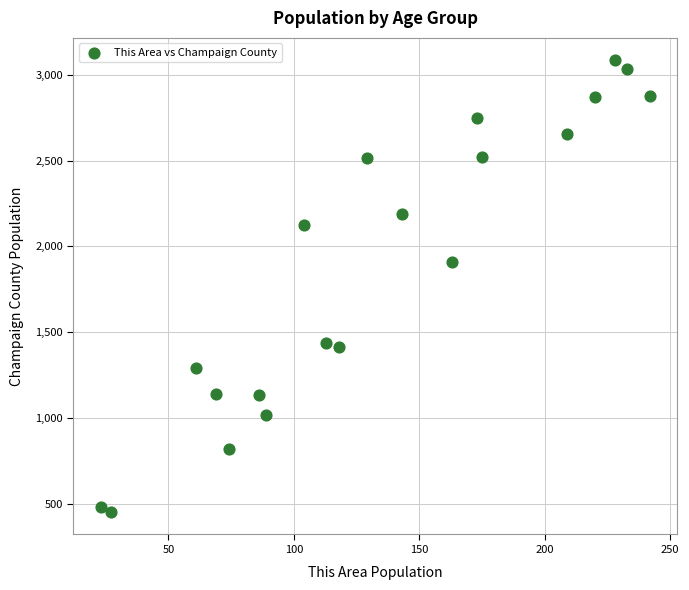

What Y value in the scatter plot is closest to 1768?

1908